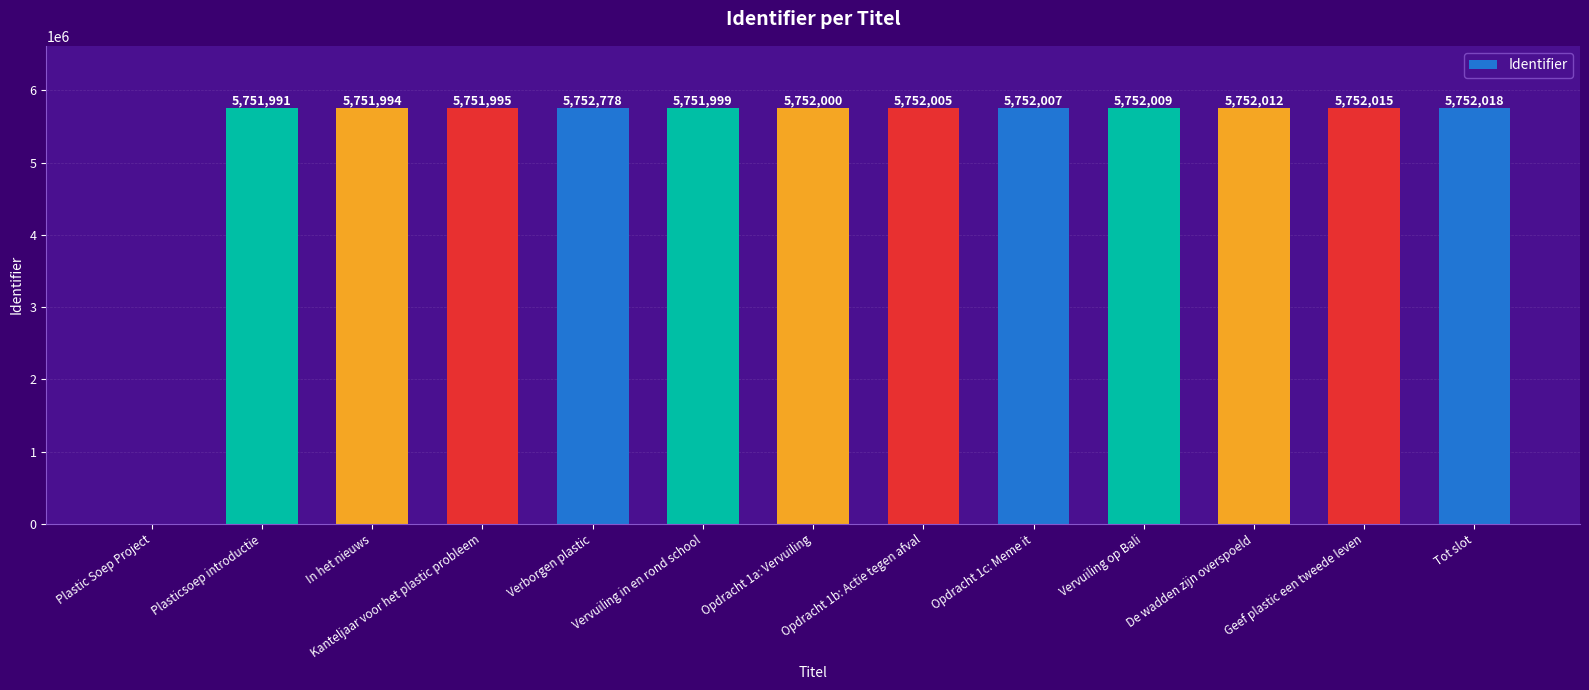

What is the average value?

5309602